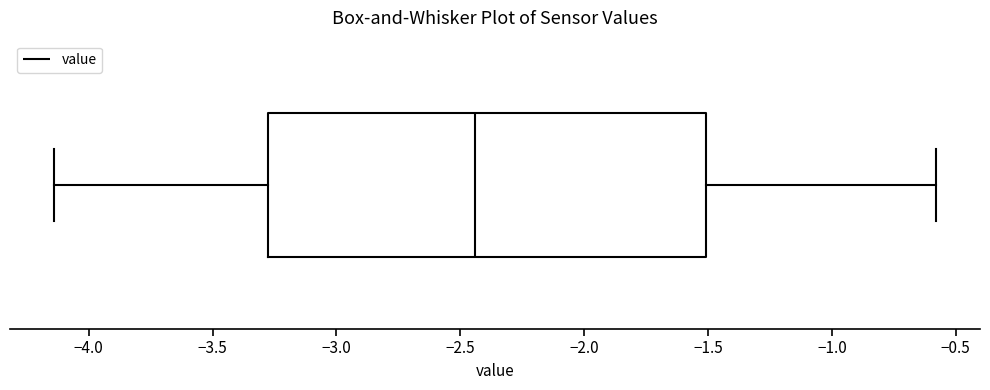

Transcribe this box plot: give where the median line is, the range the box spans, and where the two whiskers end, as read against the x-axis. The values are not printed on the chart, so give them approximately, as read against the axis.

median -2.45, box -3.25 to -1.50, whiskers -4.15 to -0.60